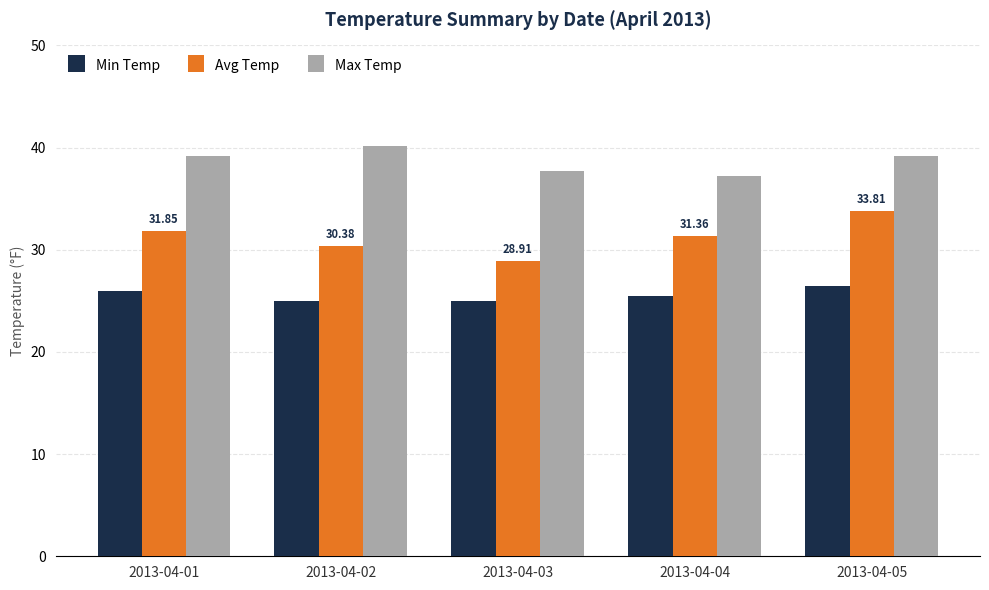

List the labels in order of Avg Temp value, largest first.

2013-04-05, 2013-04-01, 2013-04-04, 2013-04-02, 2013-04-03